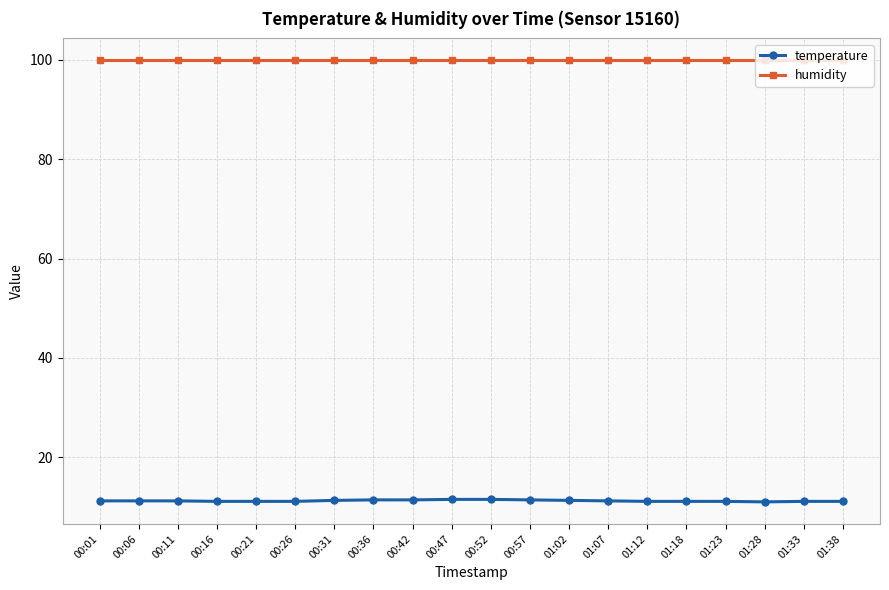

List the series in order of their overall mean, lowest first.

temperature, humidity